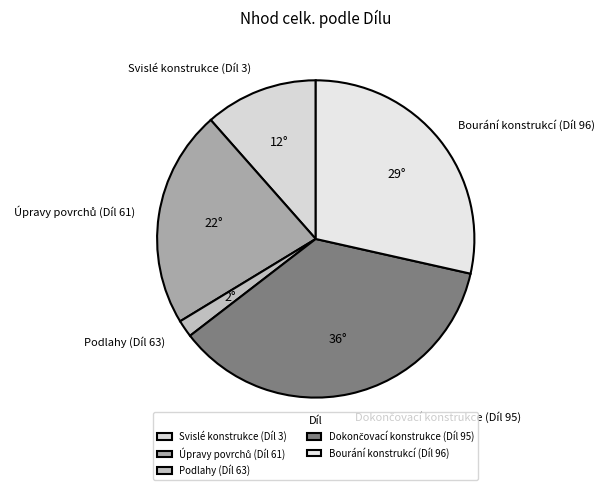

Which slice is the smallest?

Podlahy (Díl 63)